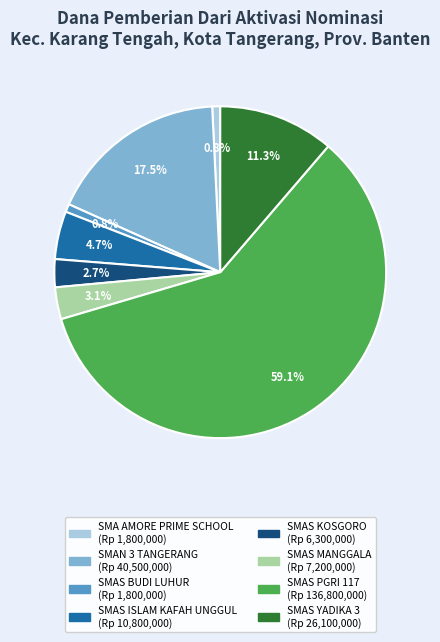

Is there a majority slice in this chart?

Yes